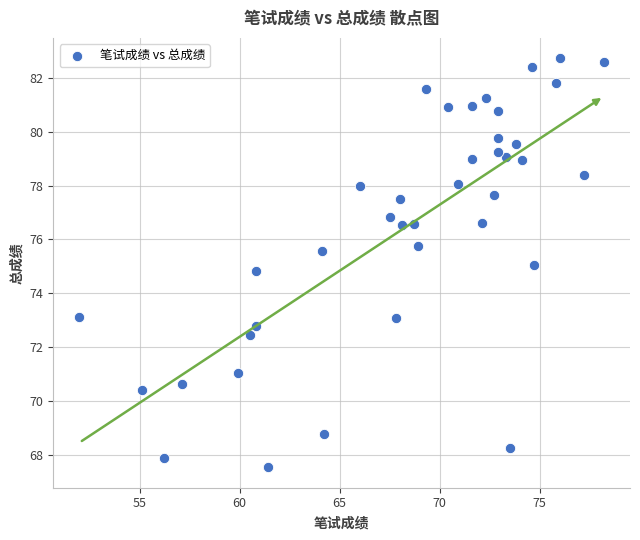

What is the range of X values (max minus min)?

26.2